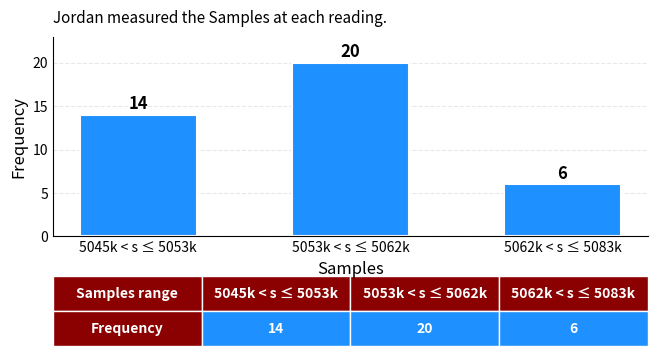

Reading left to right, transcribe all the data shown in this chart.

5045k < s ≤ 5053k=14	5053k < s ≤ 5062k=20	5062k < s ≤ 5083k=6